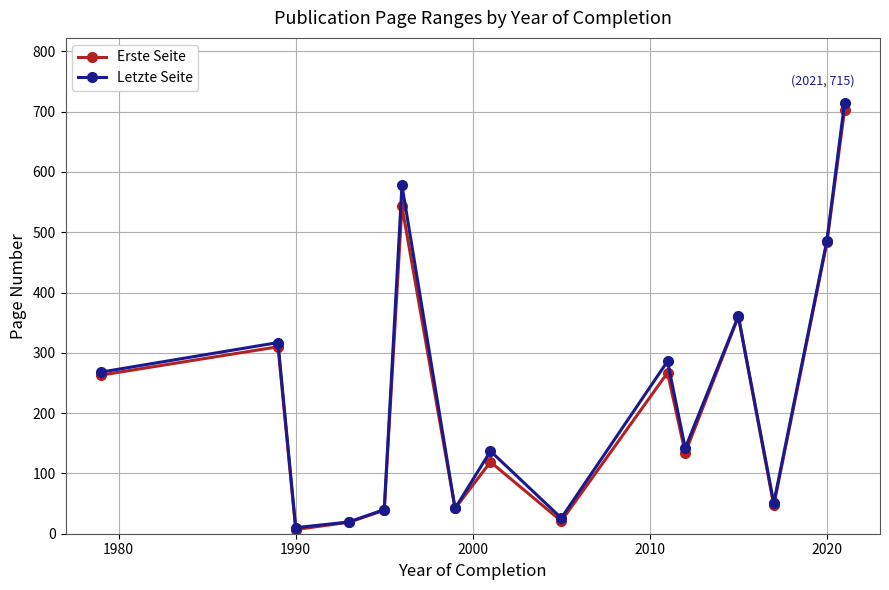

Which series has the largest range (max minus min)?

Letzte Seite